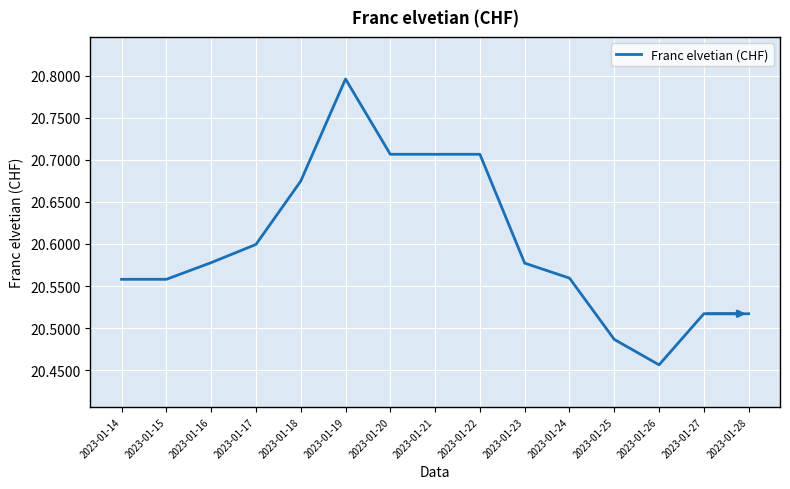

What is the difference between the maximum and minimum values?

0.3